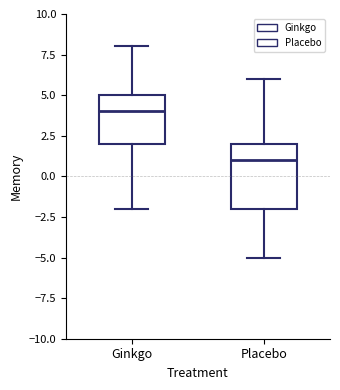

Reading left to right, read every box against the y-axis: the position of its median line, the range the box covers, and the ends of its whiskers. The values are not printed on the chart, so give them approximately, as read against the axis.

Ginkgo: median 4, box 2 to 5, whiskers -2 to 8
Placebo: median 1, box -2 to 2, whiskers -5 to 6